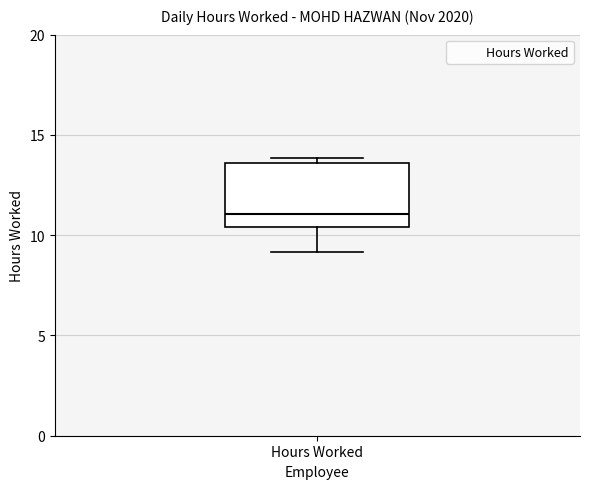

Read this box plot against the y-axis: the position of the median line, the range covered by the box, and the ends of both whiskers. The values are not printed on the chart, so give them approximately, as read against the axis.

median 11.0, box 10.5 to 13.5, whiskers 9.0 to 14.0